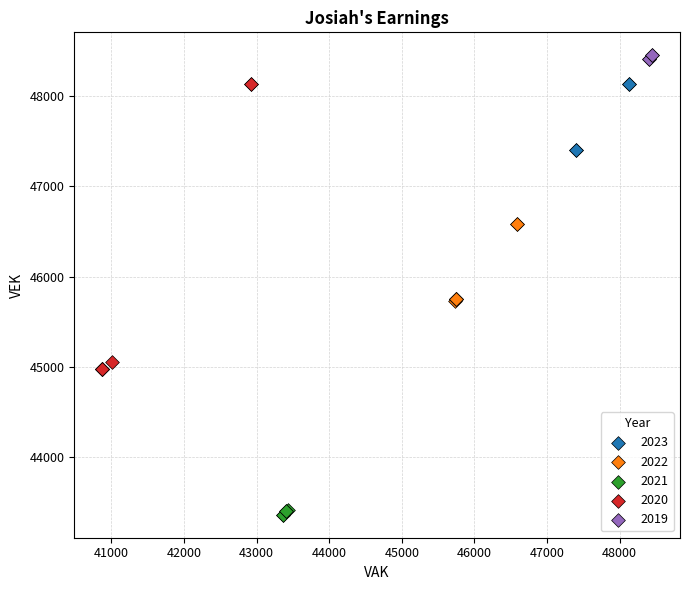

Which series contains the highest Y value?

2019